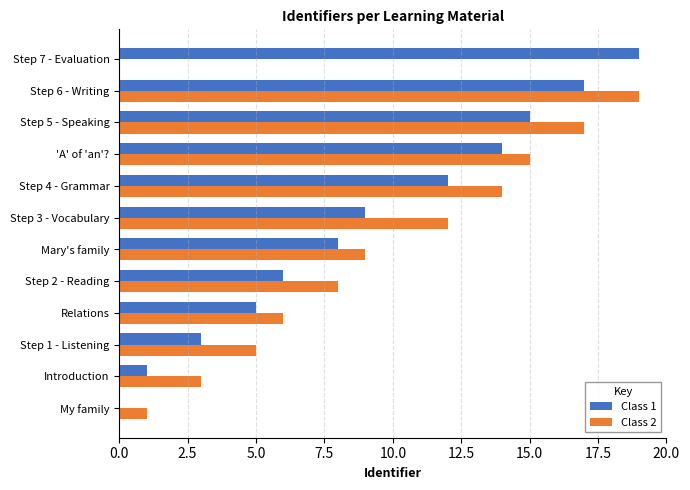

Which category has the highest value in the Class 1 series?

Step 7 - Evaluation